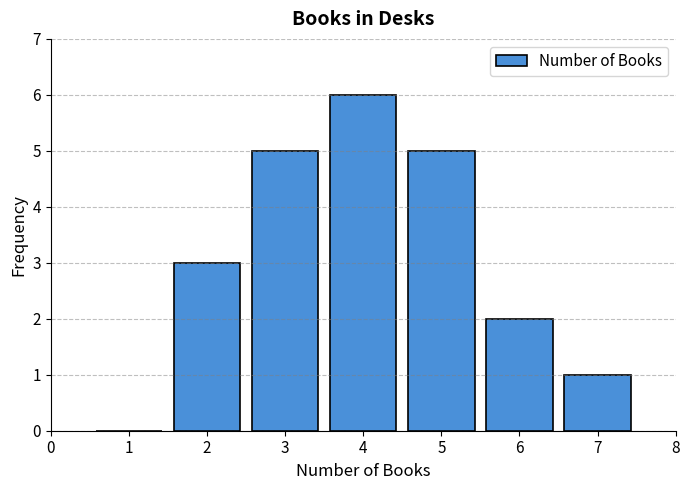

Reading left to right, transcribe this chart: for each bar, give the range it covers on the x-axis and its height. The values are not printed on the chart, so give them approximately, as read against the axis.

0.5 to 1.5: 0
1.5 to 2.5: 3
2.5 to 3.5: 5
3.5 to 4.5: 6
4.5 to 5.5: 5
5.5 to 6.5: 2
6.5 to 7.5: 1